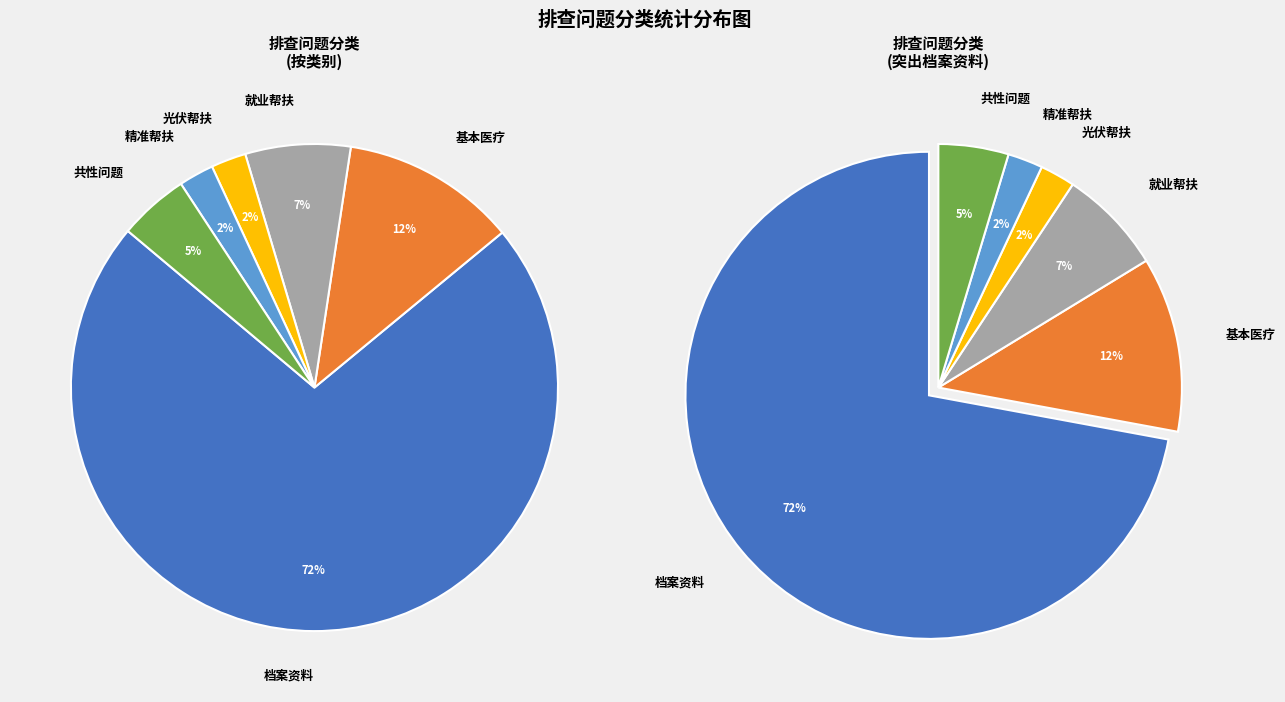

Is it true that 基本医疗 is 1% of the pie?

False